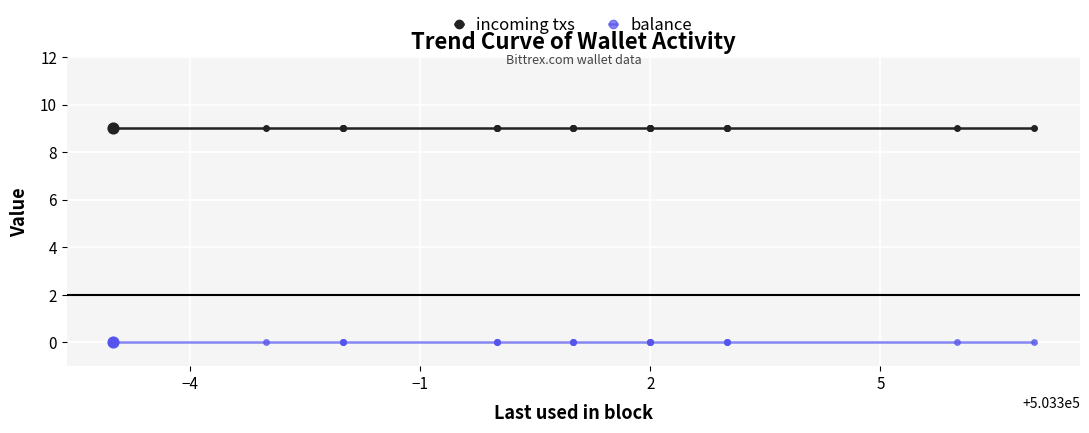

Is the value of incoming txs at −7 greater than the value of balance at 9?

Yes